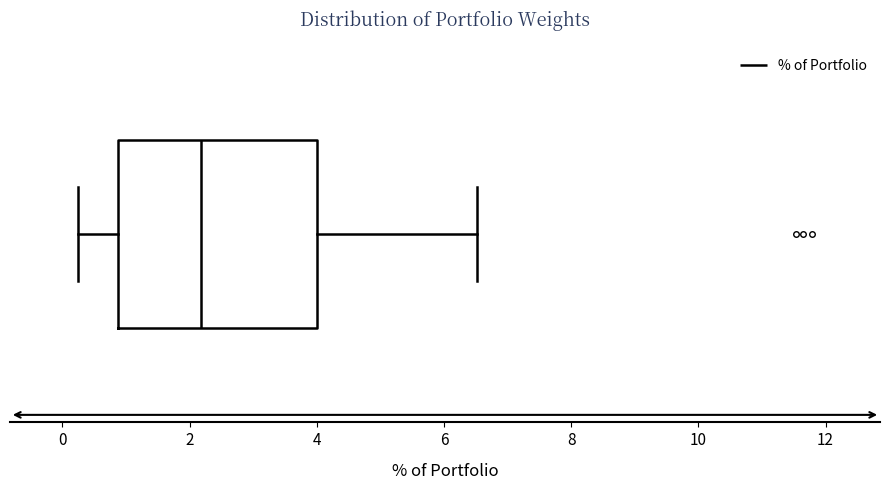

Read this box plot against the x-axis: the position of the median line, the range covered by the box, and the ends of both whiskers. The values are not printed on the chart, so give them approximately, as read against the axis.

median 2.2, box 0.8 to 4.0, whiskers 0.2 to 6.6